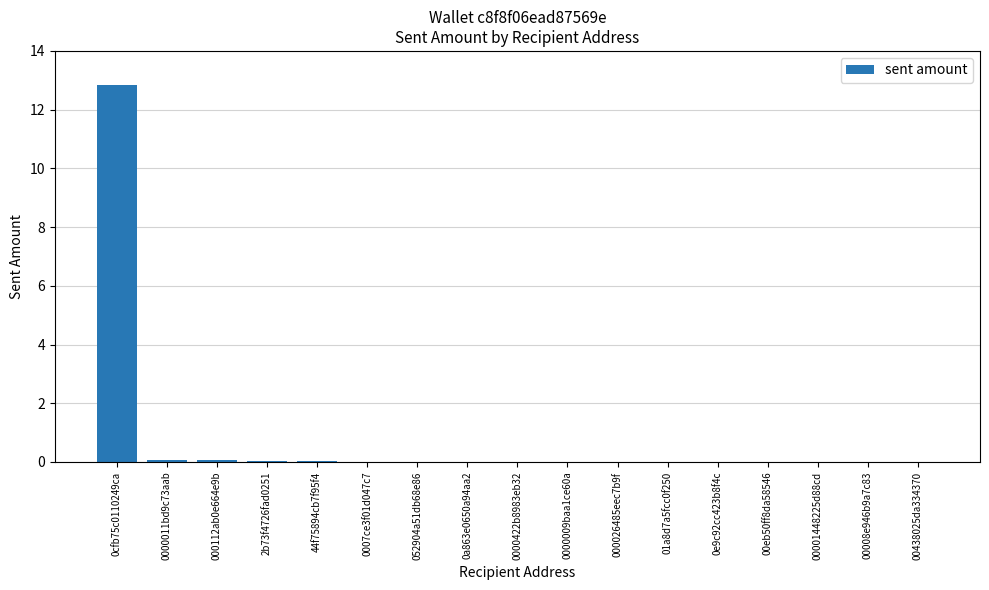

True or false: the data shows 0.0 at 000026485eec7b9f.

True